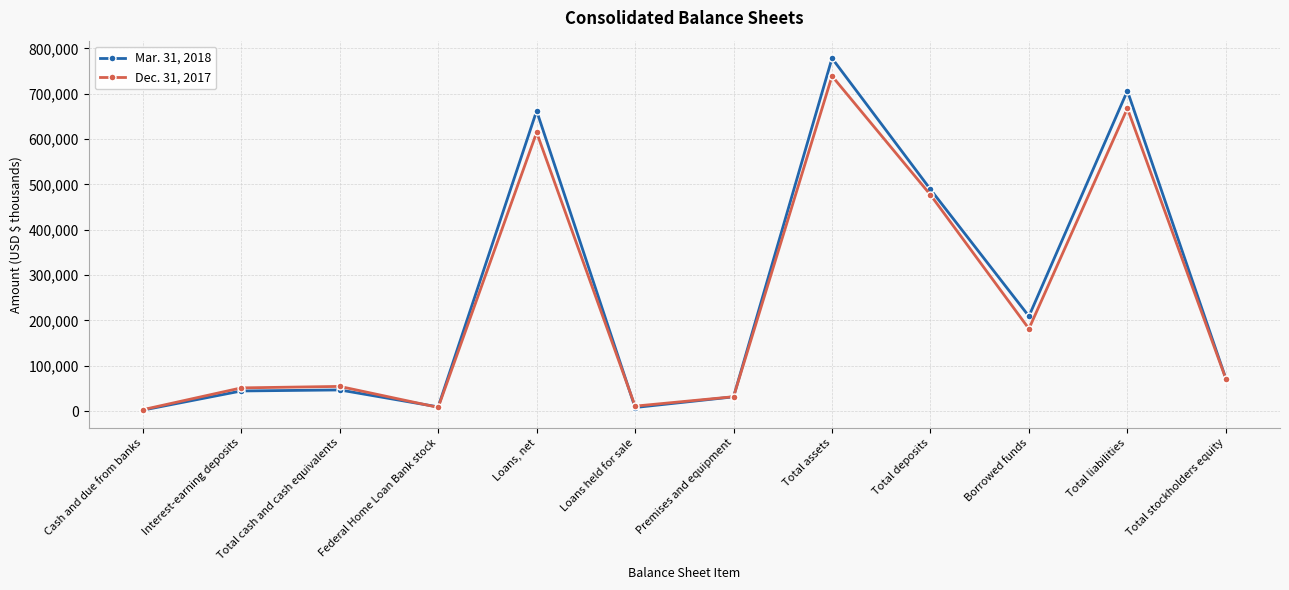

What is the difference between the maximum and minimum values in the Dec. 31, 2017 series?

735647